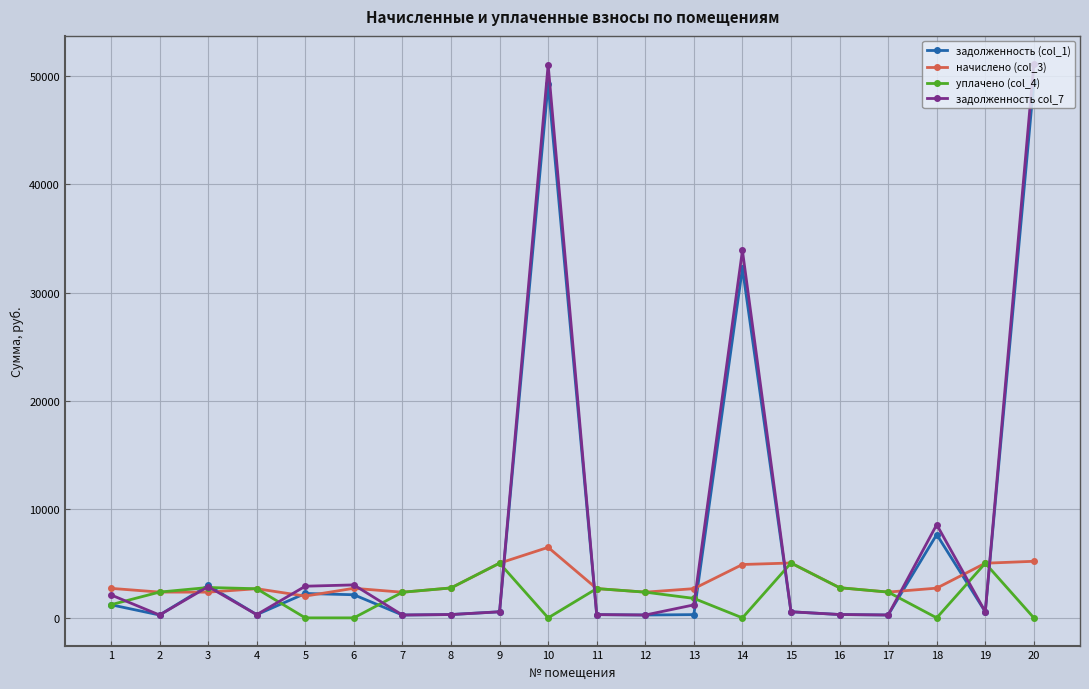

What is the maximum value for задолженность (col_1)?

49372.7